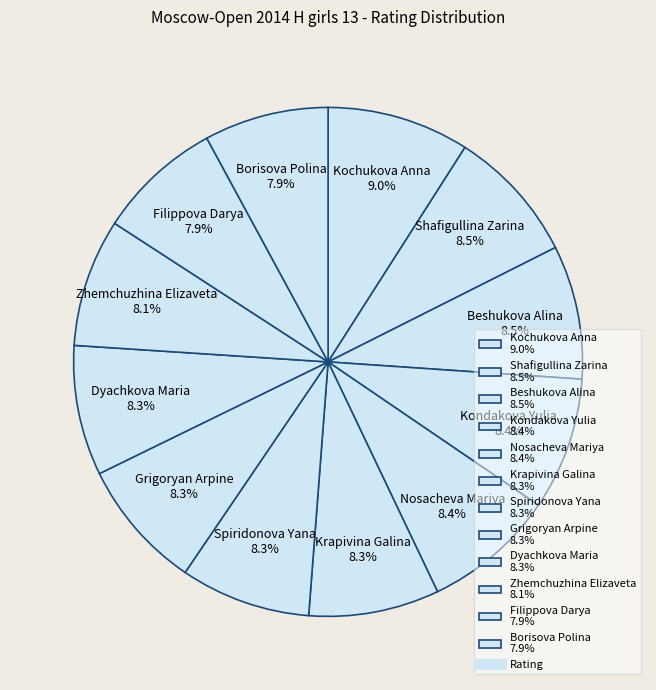

True or false: Dyachkova Maria accounts for 1% of the total.

False